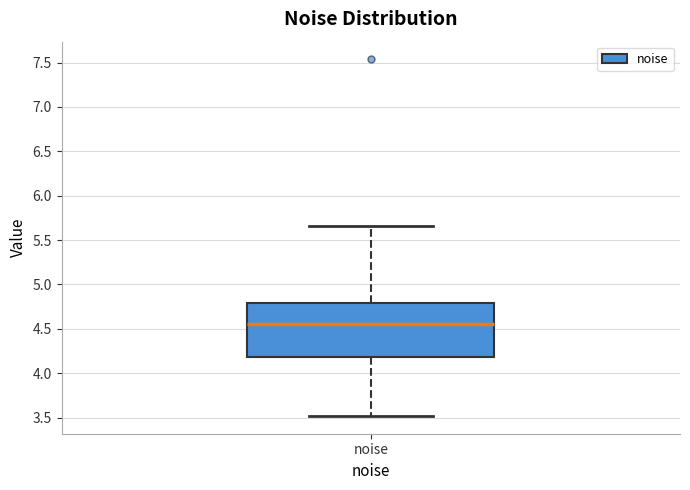

Where is the upper edge of the box for noise on the y-axis? The values are not printed on the chart, so give them approximately, as read against the axis.

4.80